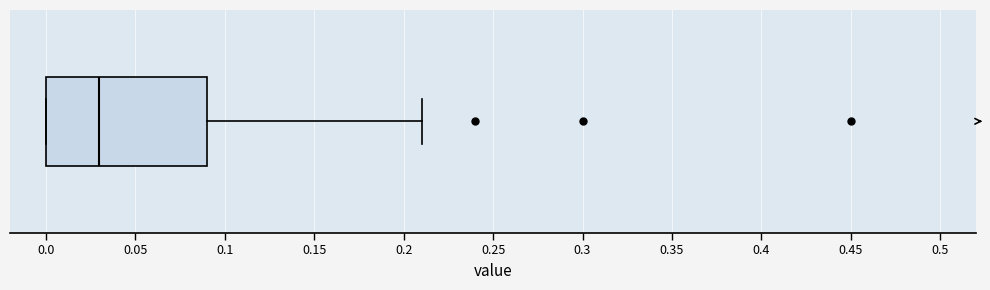

Transcribe this box plot: give where the median line is, the range the box spans, and where the two whiskers end, as read against the x-axis. The values are not printed on the chart, so give them approximately, as read against the axis.

median 0.03, box 0.00 to 0.09, whiskers 0.00 to 0.21